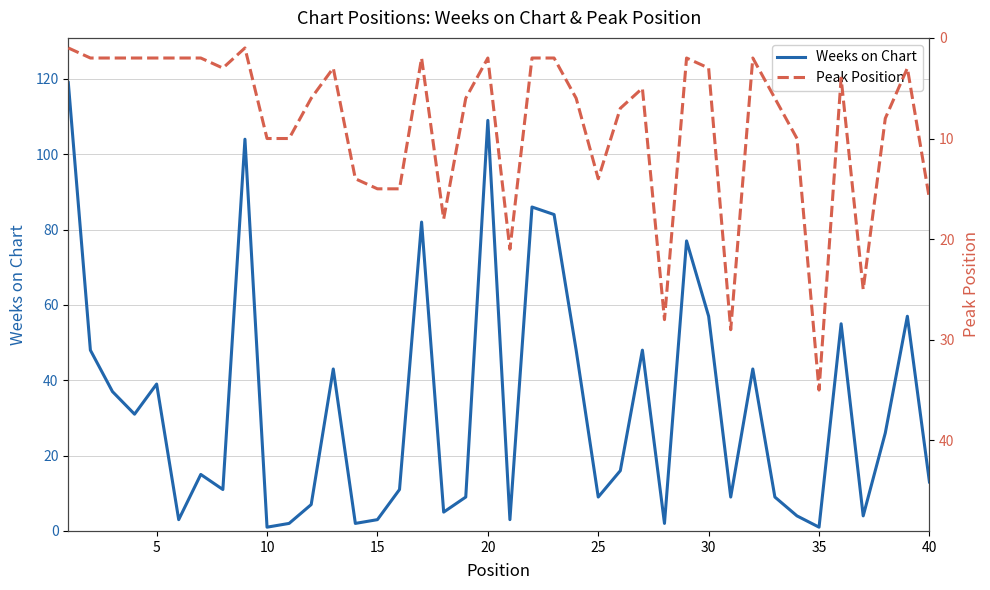

The value of Weeks on Chart at 25 is 9. True or false?

True